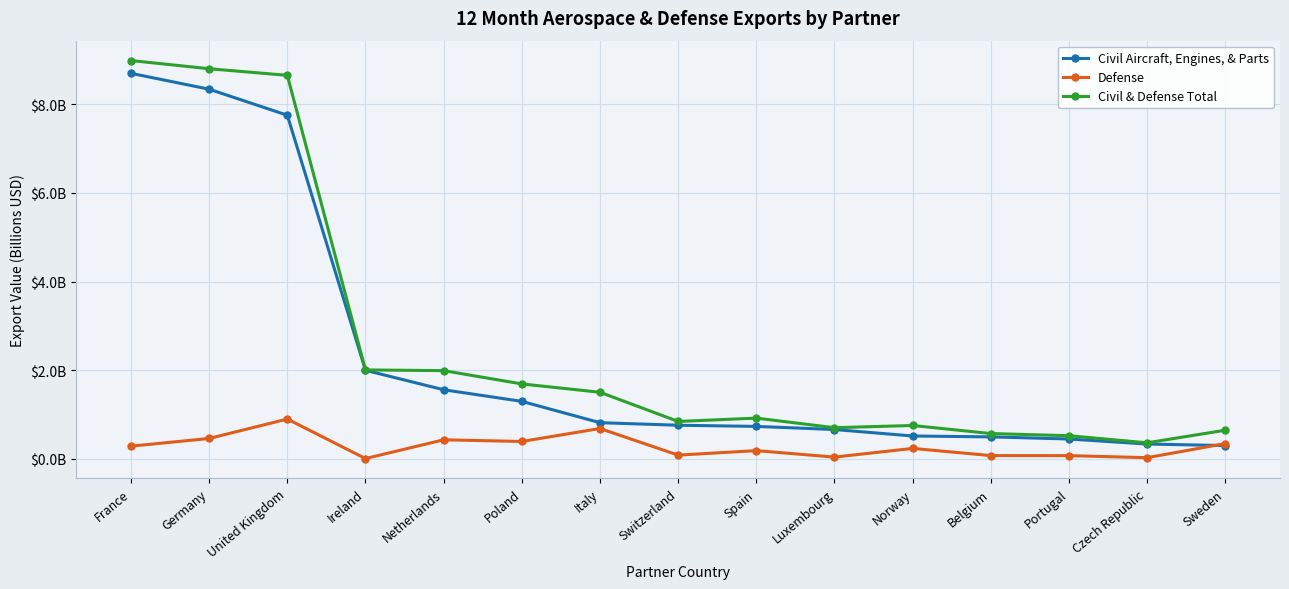

The Civil Aircraft, Engines, & Parts series shows 0.5 at Belgium. True or false?

True